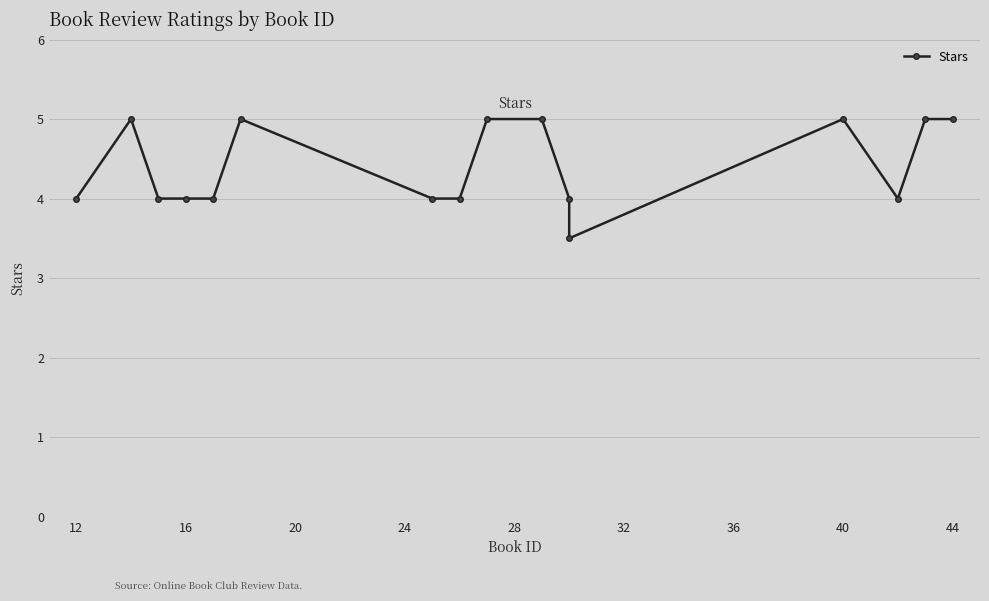

How many series are shown in this chart?

1